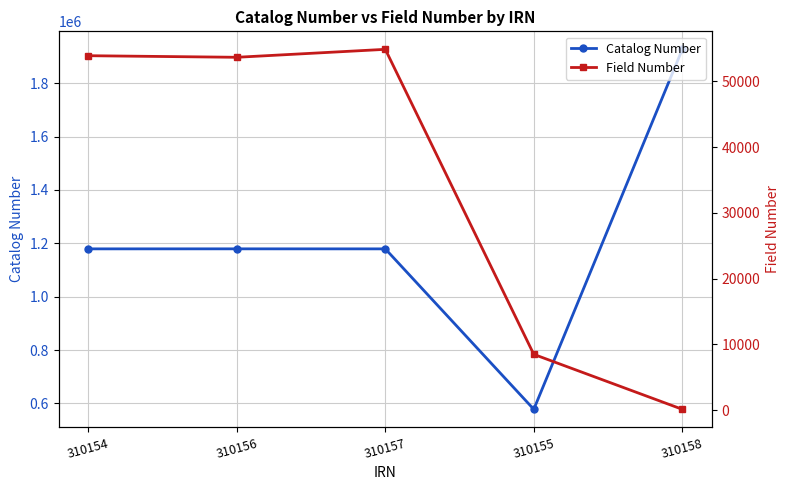

The Catalog Number series shows 1553916 at 310157. True or false?

False